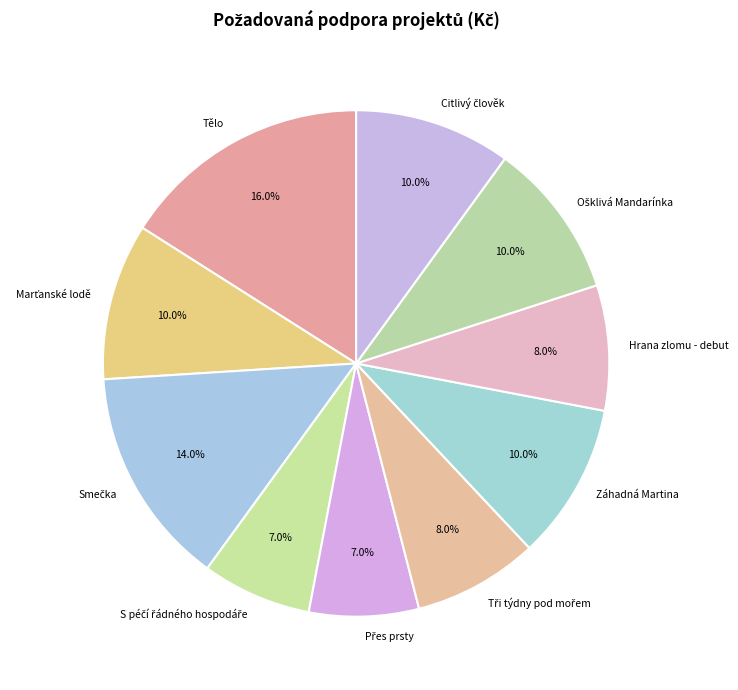

Do Záhadná Martina and Tělo together represent more than half of the pie?

No